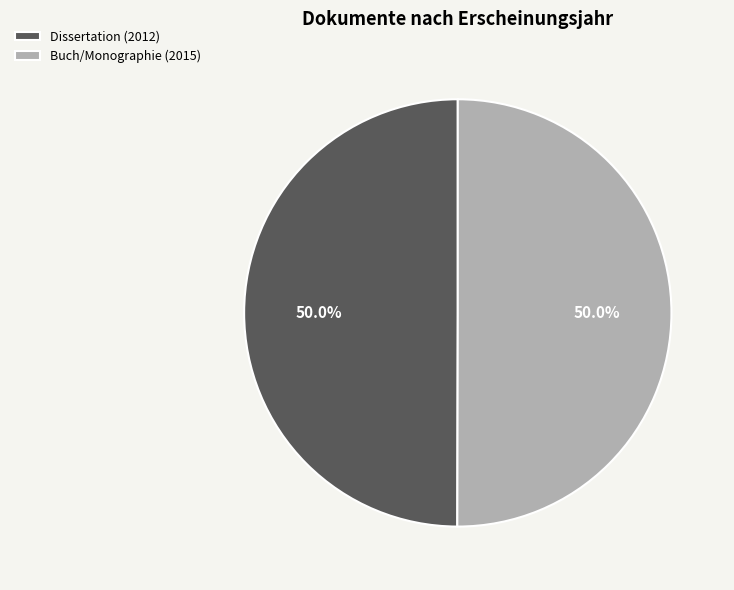

What percentage do Buch/Monographie (2015) and Dissertation (2012) together represent?

100.0%